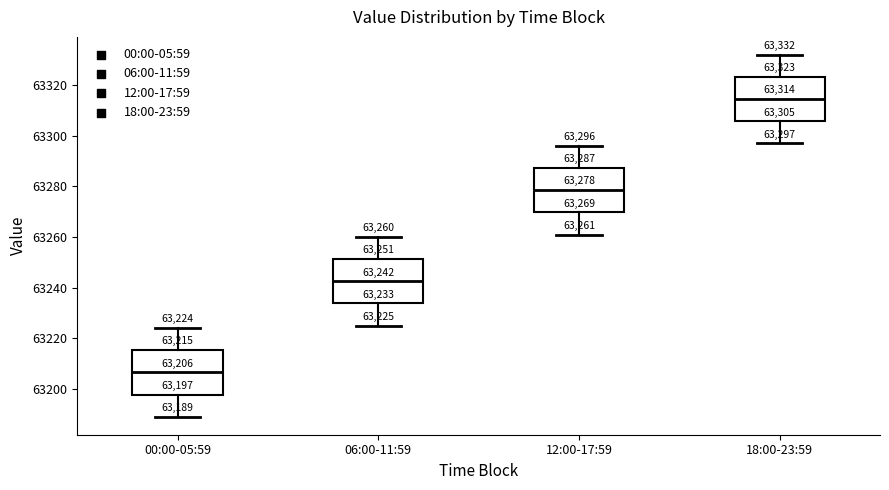

Which box has the lowest median line?

00:00-05:59